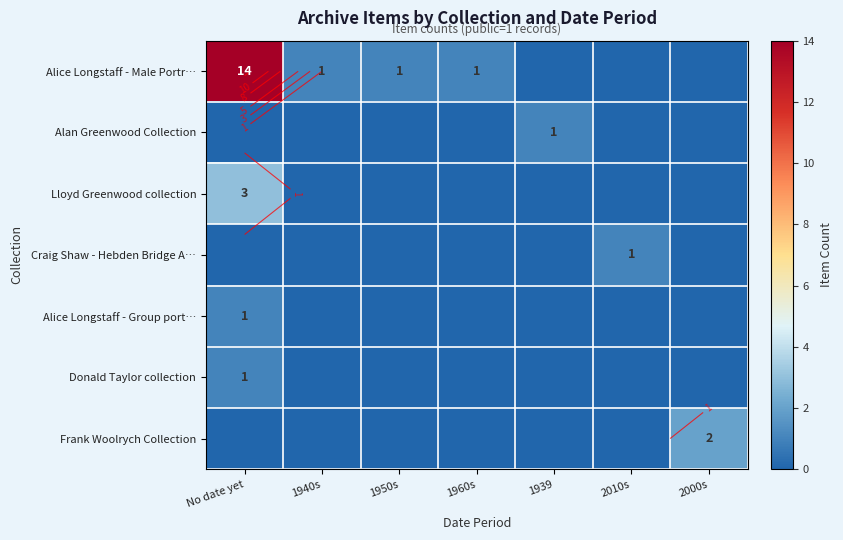

At which label is Alice Longstaff - Group port… closest to 0?

1940s